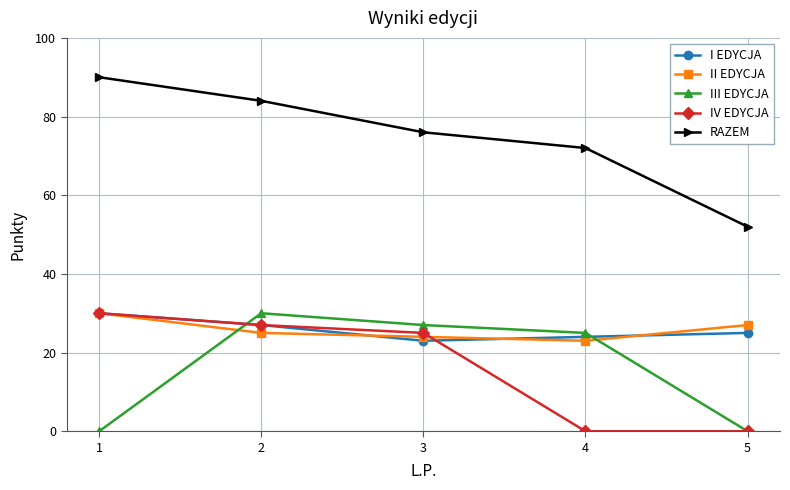

Reading right to left, transcribe all the data shown in this chart.

I EDYCJA: 5=25	4=24	3=23	2=27	1=30
II EDYCJA: 5=27	4=23	3=24	2=25	1=30
III EDYCJA: 5=0	4=25	3=27	2=30	1=0
IV EDYCJA: 5=0	4=0	3=25	2=27	1=30
RAZEM: 5=52	4=72	3=76	2=84	1=90